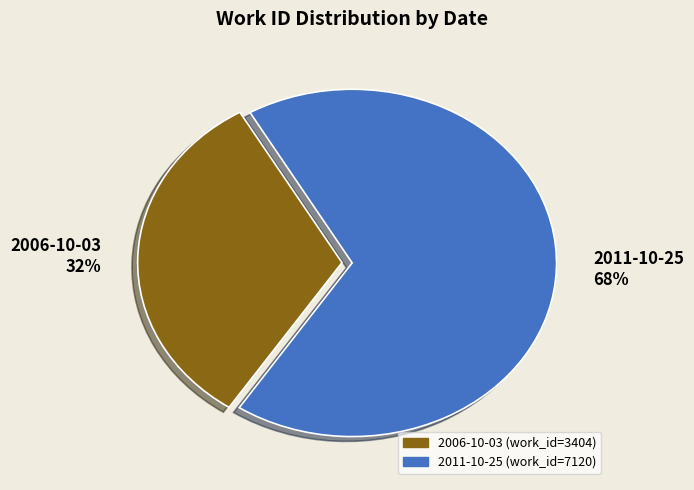

Approximately how many times larger is the value at 2006-10-03 compared to 2011-10-25?

0.5